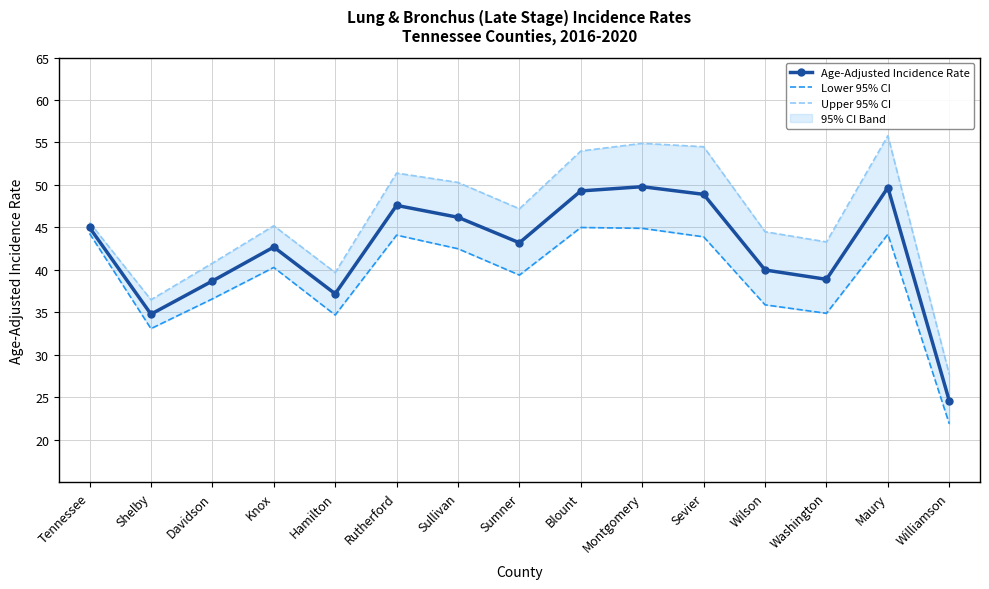

What is the label of the 5th point from the right?

Sevier